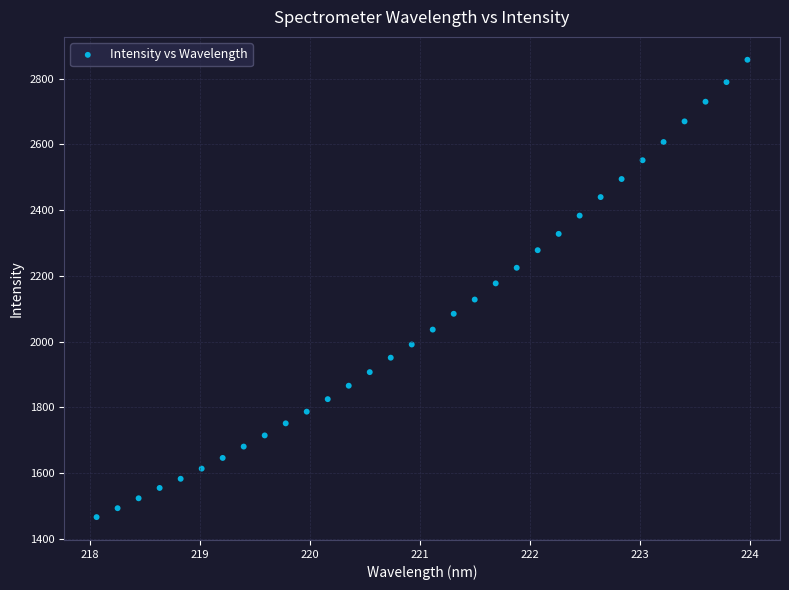

What Y value in the scatter plot is closest to 2162?

2177.4